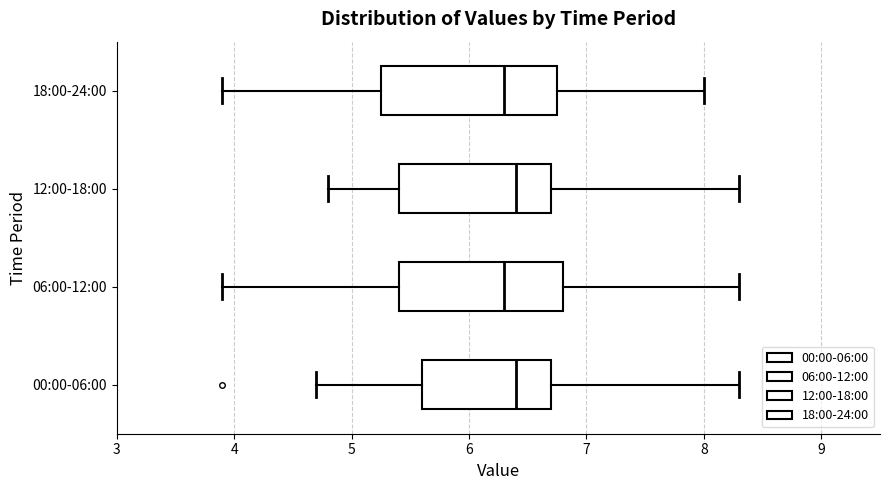

Reading bottom to top, transcribe this box plot: for each box, give where its median line is, the range the box spans, and where its two whiskers end, as read against the x-axis. The values are not printed on the chart, so give them approximately, as read against the axis.

00:00-06:00: median 6.4, box 5.6 to 6.7, whiskers 4.7 to 8.3
06:00-12:00: median 6.3, box 5.4 to 6.8, whiskers 3.9 to 8.3
12:00-18:00: median 6.4, box 5.4 to 6.7, whiskers 4.8 to 8.3
18:00-24:00: median 6.3, box 5.3 to 6.8, whiskers 3.9 to 8.0